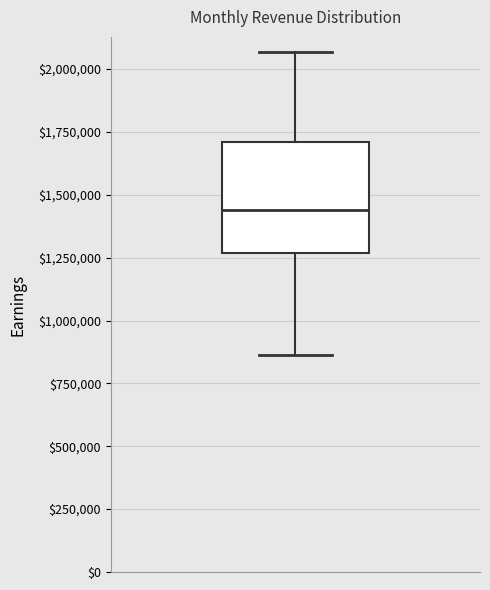

Where does the lower whisker of the box end on the y-axis? The values are not printed on the chart, so give them approximately, as read against the axis.

850000